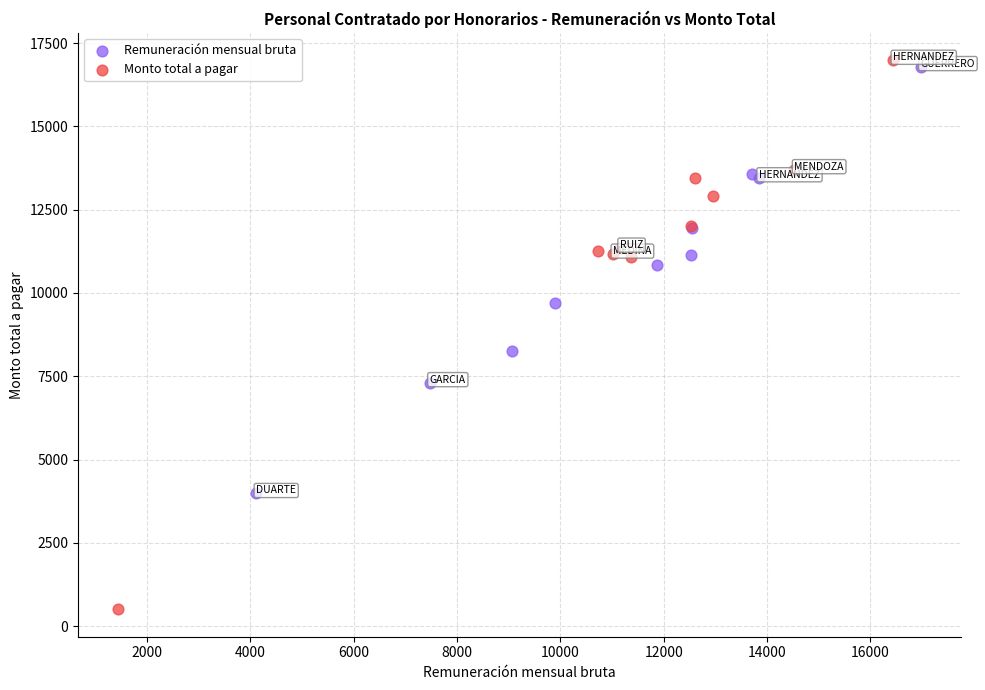

Which series has the widest spread of Y values?

Monto total a pagar